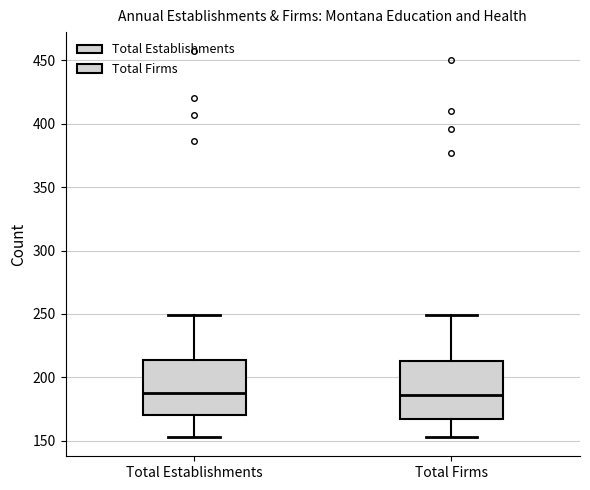

Reading left to right, transcribe this box plot: for each box, give where its median line is, the range the box spans, and where its two whiskers end, as read against the y-axis. The values are not printed on the chart, so give them approximately, as read against the axis.

Total Establishments: median 190, box 170 to 215, whiskers 155 to 250
Total Firms: median 185, box 165 to 215, whiskers 155 to 250